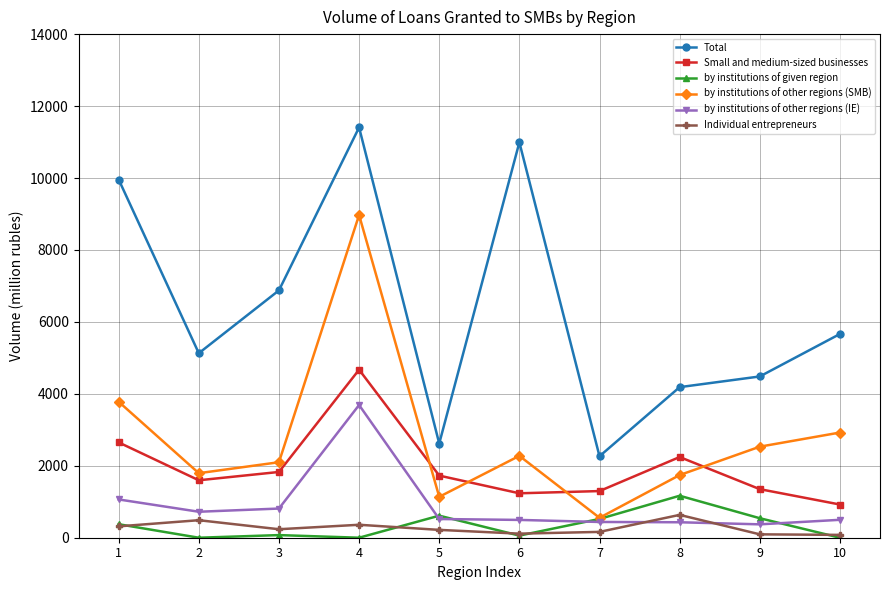

At which category is the sum across all series the highest?

4